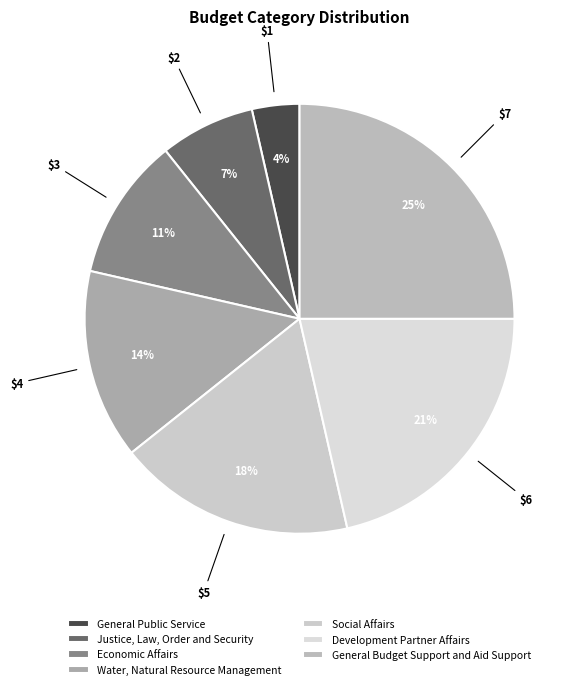

To the nearest percent, what portion does Development Partner Affairs represent?

21%